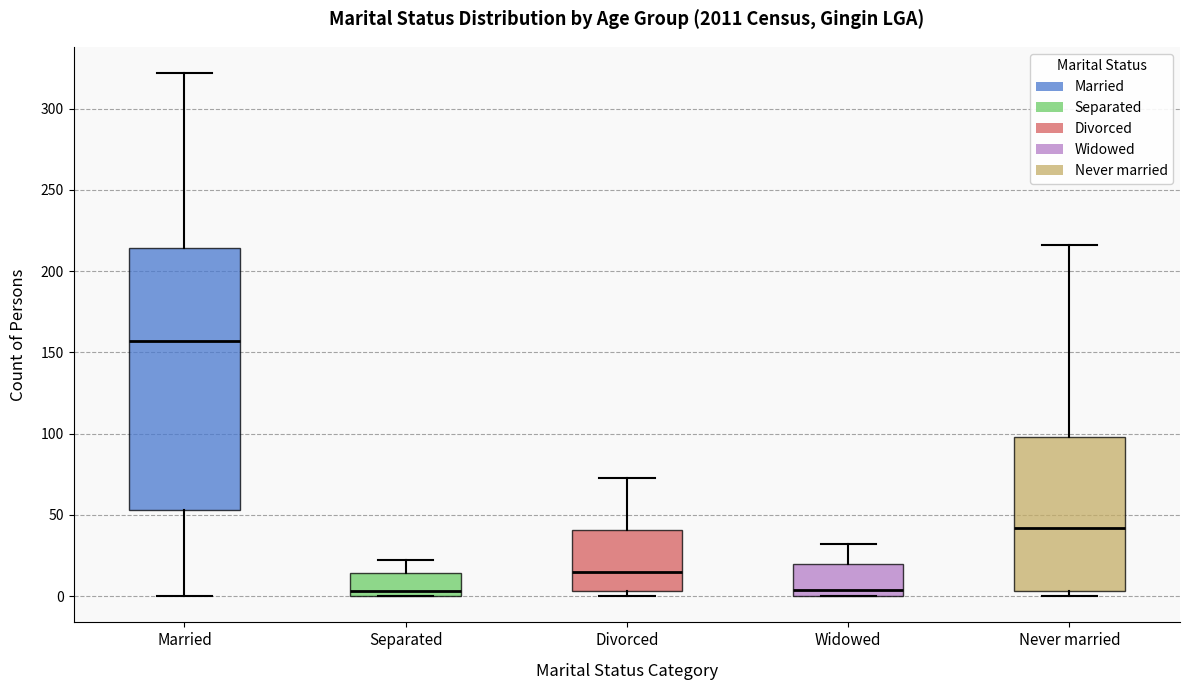

Where is the upper edge of the box for Widowed on the y-axis? The values are not printed on the chart, so give them approximately, as read against the axis.

20